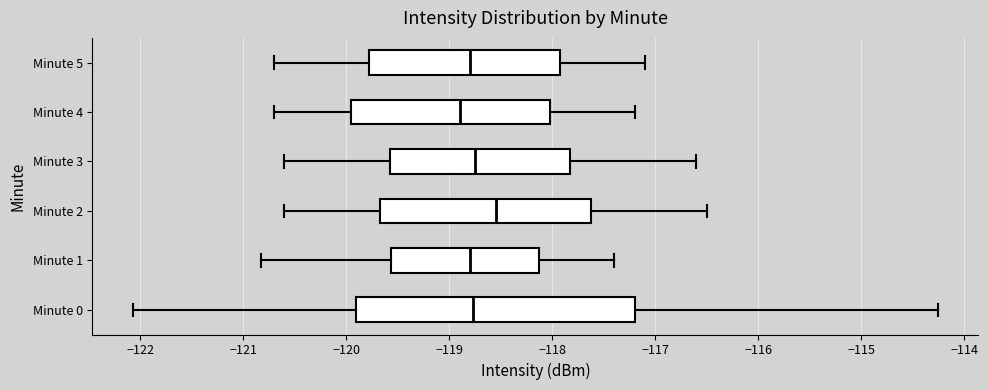

Where does the median line of the box for Minute 4 sit on the x-axis? The values are not printed on the chart, so give them approximately, as read against the axis.

-118.9